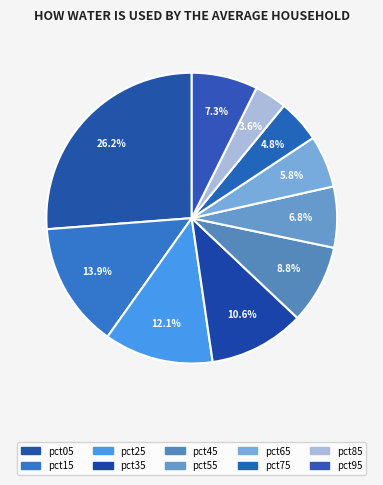

Is there any slice that represents more than half of the pie?

No